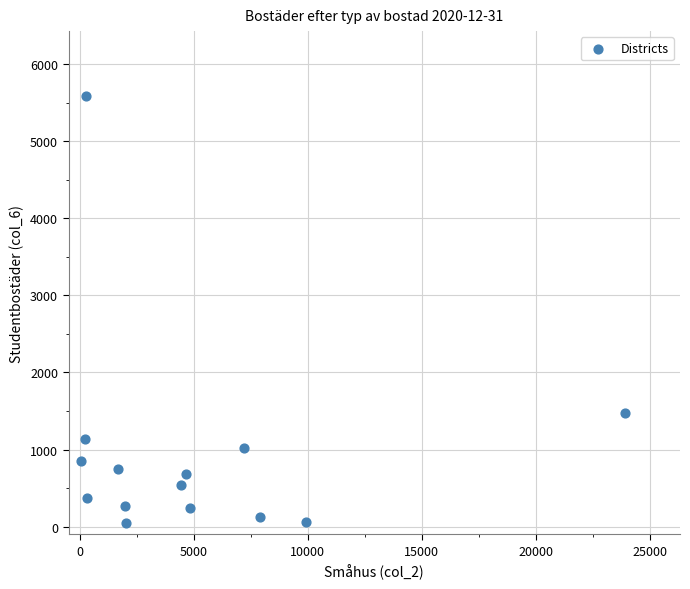

What Y value in the scatter plot is closest to 2816?

1469